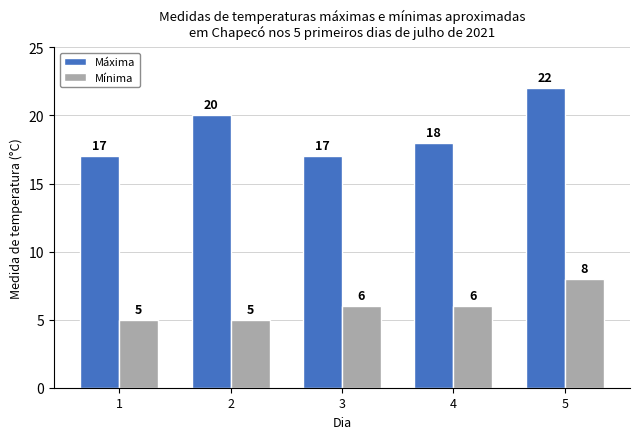

True or false: Mínima has a value of 14 at 5.

False